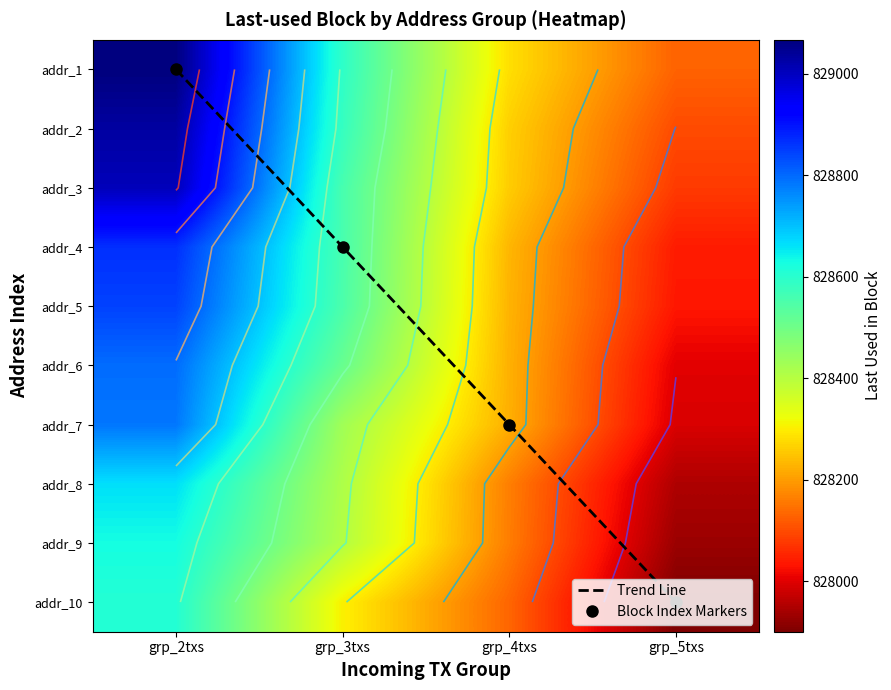

Count the number of categories in the chart.

4